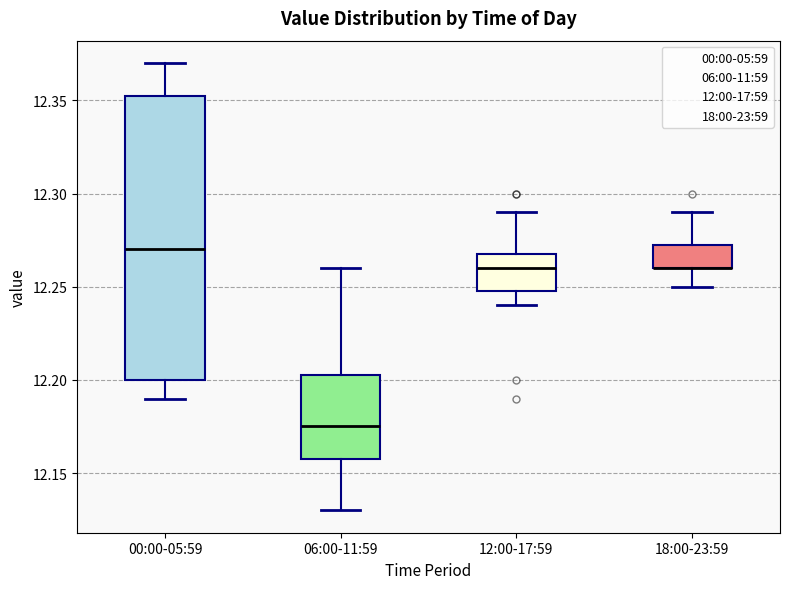

Reading left to right, read every box against the y-axis: the position of its median line, the range the box covers, and the ends of its whiskers. The values are not printed on the chart, so give them approximately, as read against the axis.

00:00-05:59: median 12.270, box 12.200 to 12.355, whiskers 12.190 to 12.370
06:00-11:59: median 12.175, box 12.160 to 12.205, whiskers 12.130 to 12.260
12:00-17:59: median 12.260, box 12.250 to 12.270, whiskers 12.240 to 12.290
18:00-23:59: median 12.260 (drawn on the box's lower edge), box 12.260 to 12.275, whiskers 12.250 to 12.290